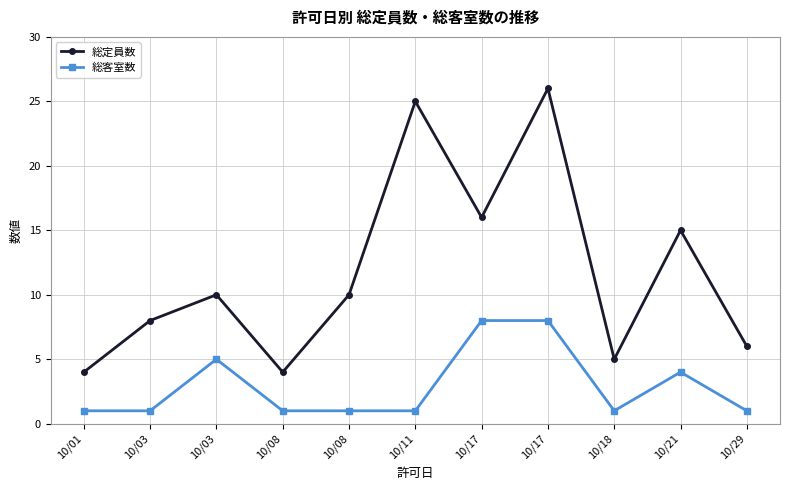

Rank the series at 10/17 from highest to lowest value.

総定員数, 総客室数